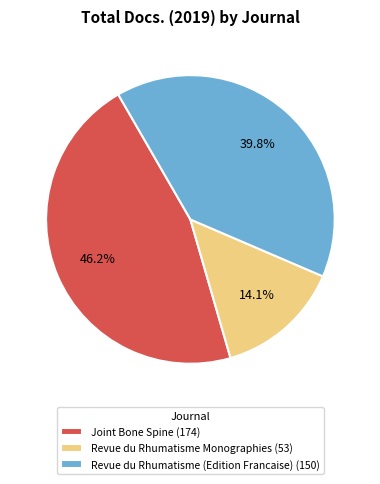

Combined, what portion of the pie is Revue du Rhumatisme (Edition Francaise) and Revue du Rhumatisme Monographies?

53.8%